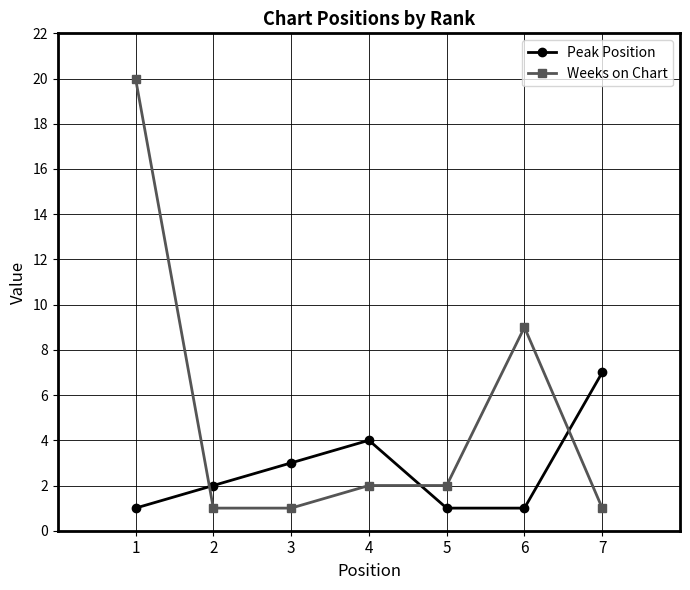

True or false: Peak Position has a value of 1 at 5.

True